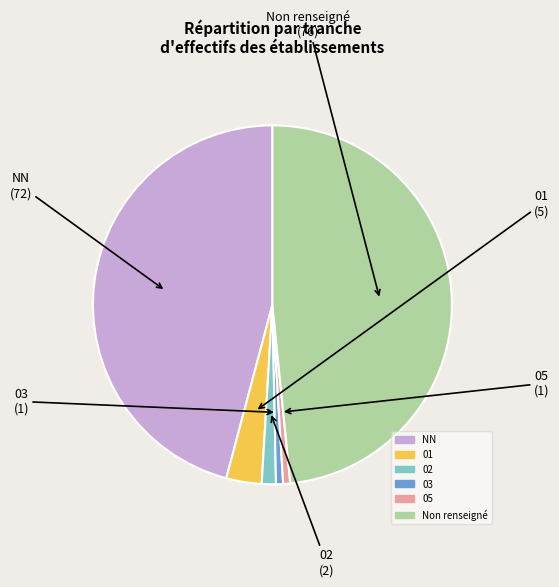

Is there a majority slice in this chart?

No